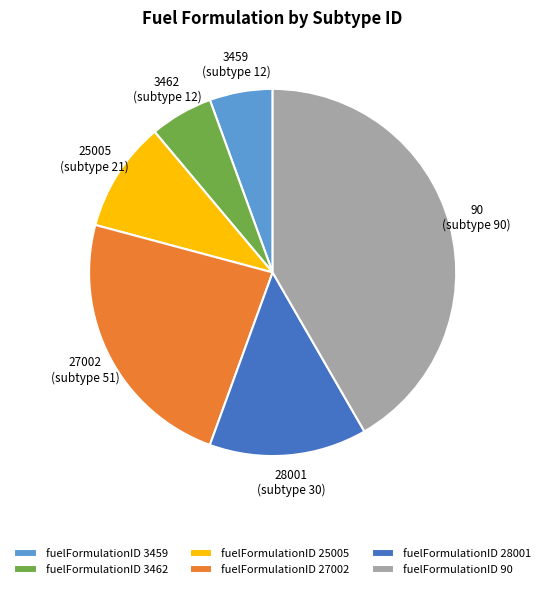

The fuelFormulationID 3459 slice represents 6% of the pie. True or false?

True